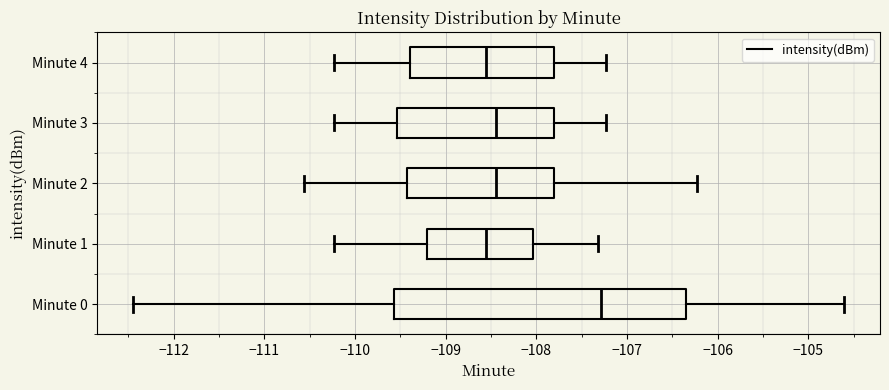

Reading bottom to top, read every box against the x-axis: the position of its median line, the range the box covers, and the ends of its whiskers. The values are not printed on the chart, so give them approximately, as read against the axis.

Minute 0: median -107.3, box -109.6 to -106.4, whiskers -112.4 to -104.6
Minute 1: median -108.5, box -109.2 to -108.0, whiskers -110.2 to -107.3
Minute 2: median -108.4, box -109.4 to -107.8, whiskers -110.6 to -106.2
Minute 3: median -108.4, box -109.5 to -107.8, whiskers -110.2 to -107.2
Minute 4: median -108.6, box -109.4 to -107.8, whiskers -110.2 to -107.2